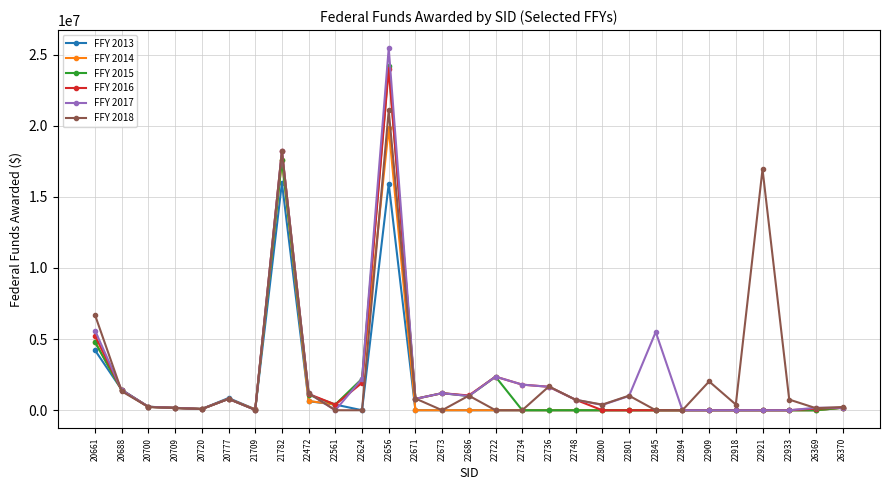

Which series has the widest spread of values?

FFY 2017